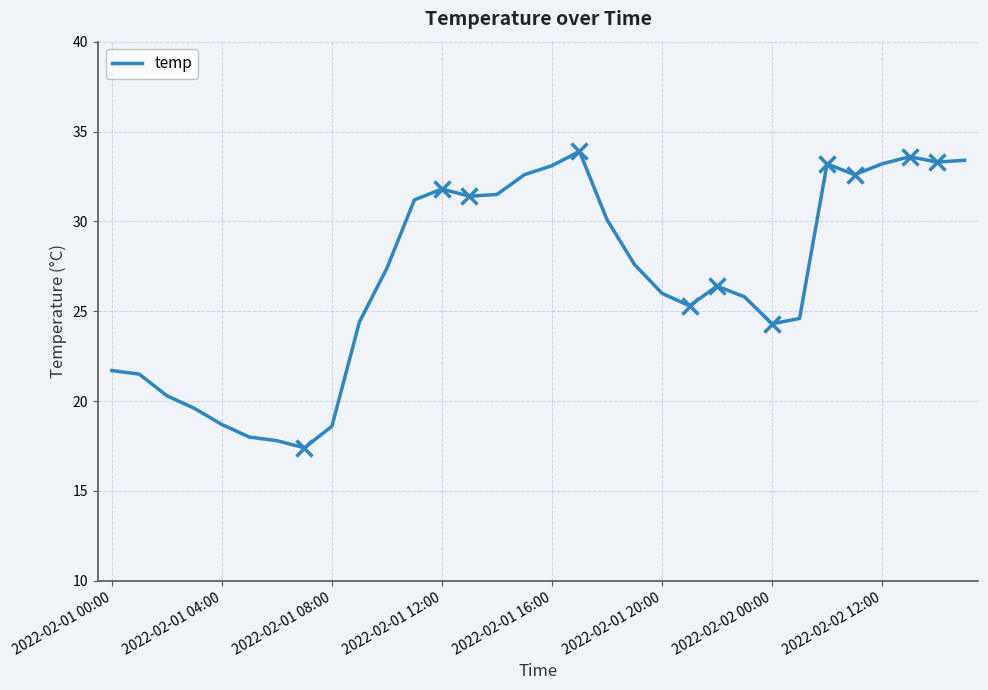

What is the difference between the maximum and minimum values?

16.5